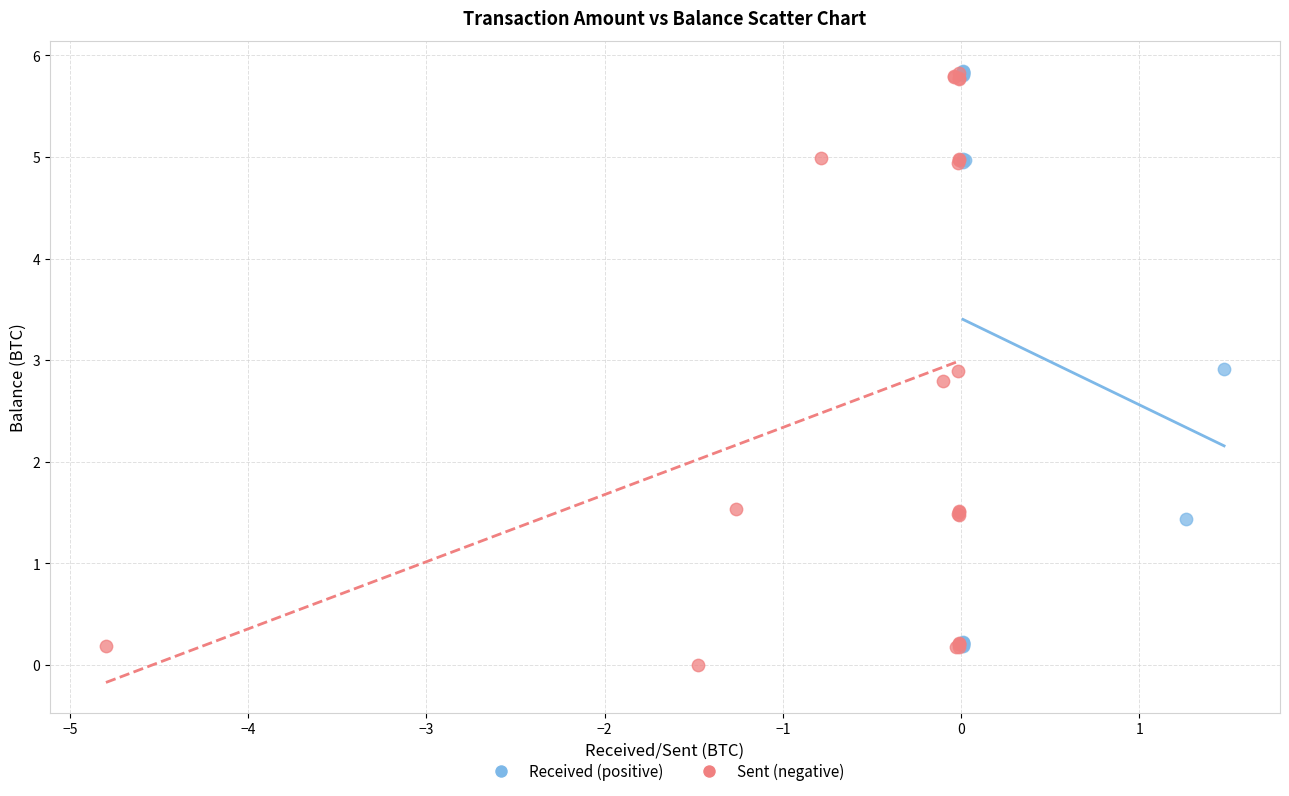

What are all the series names shown in the legend?

Received (positive), Sent (negative)